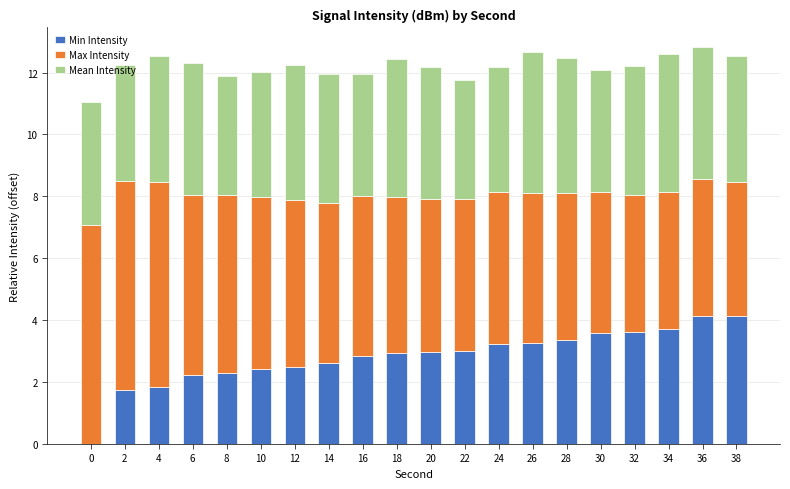

What is the sum of all Min Intensity values?

56.3